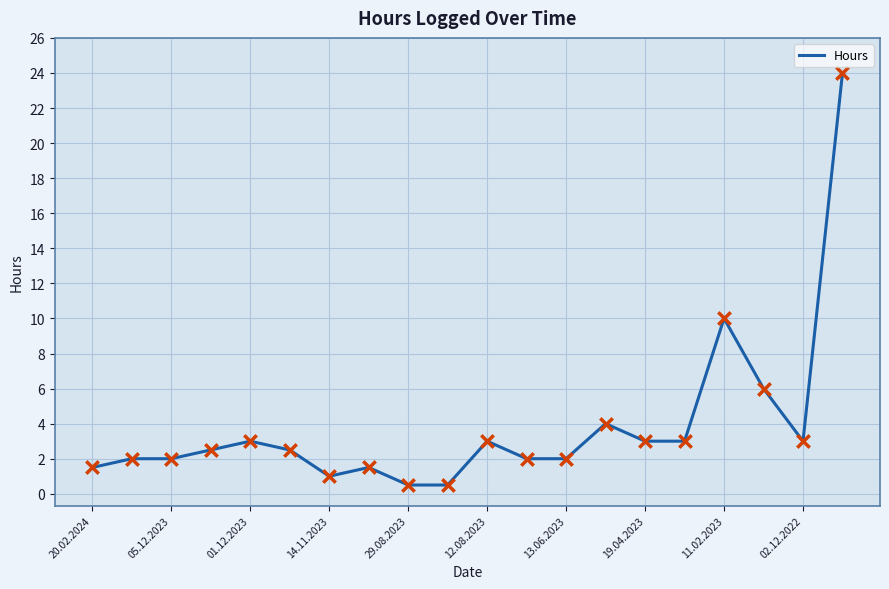

What is the maximum value shown in the chart?

24.0